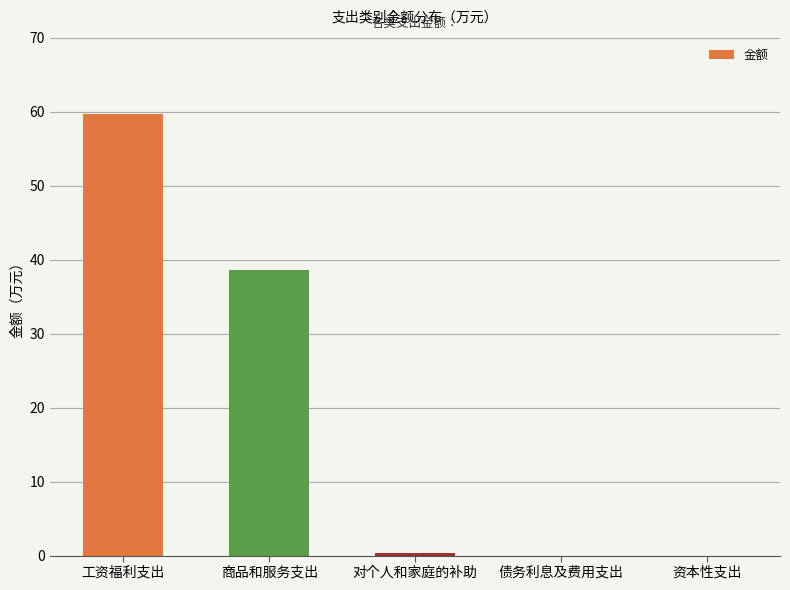

What is the sum of all values?

98.5